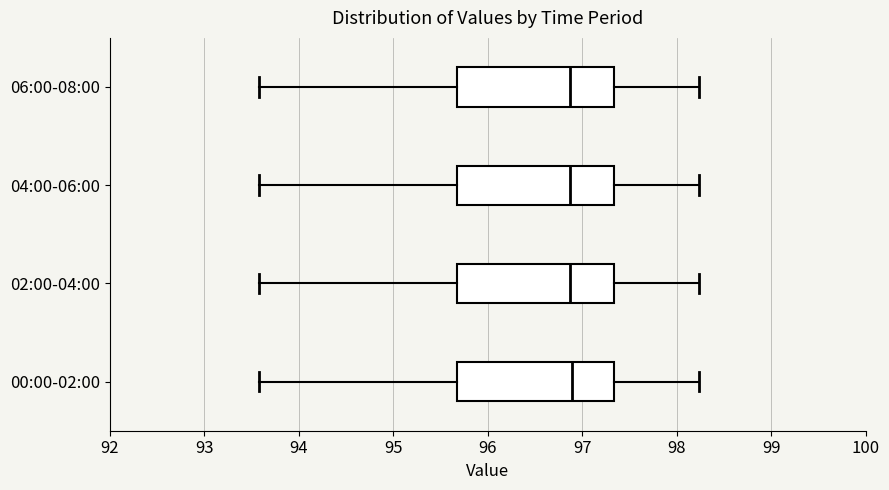

Where does the right whisker of the box for 00:00-02:00 end on the x-axis? The values are not printed on the chart, so give them approximately, as read against the axis.

98.2